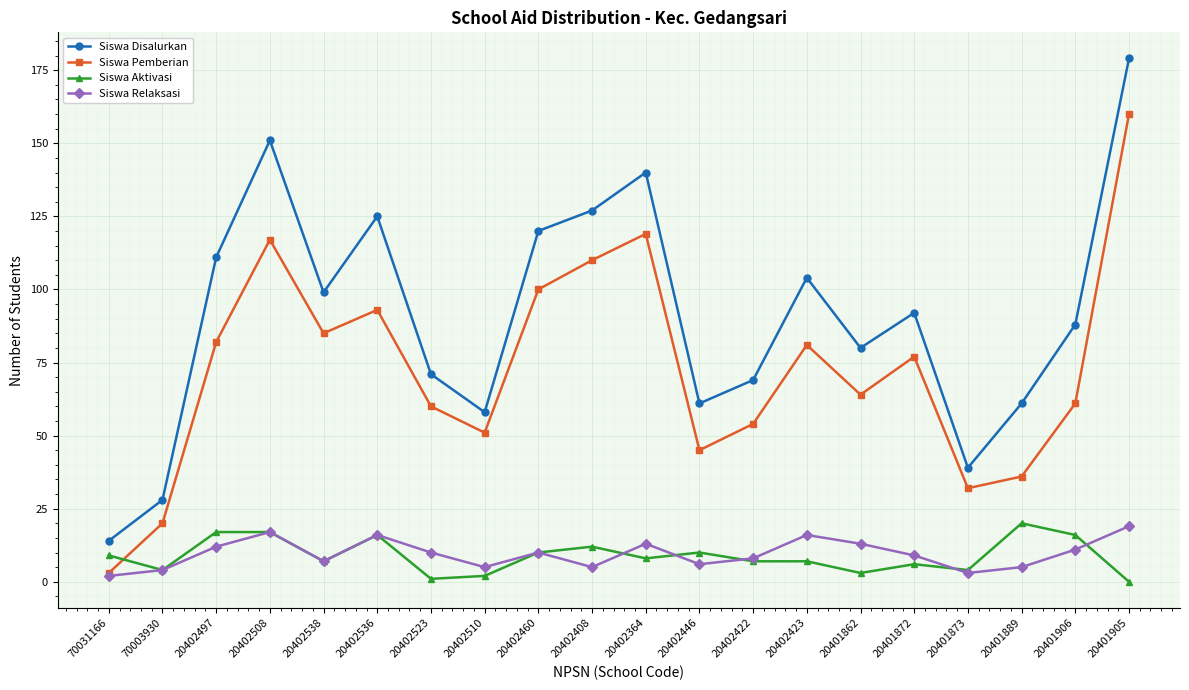

The value of Siswa Pemberian at 20402460 is 100. True or false?

True